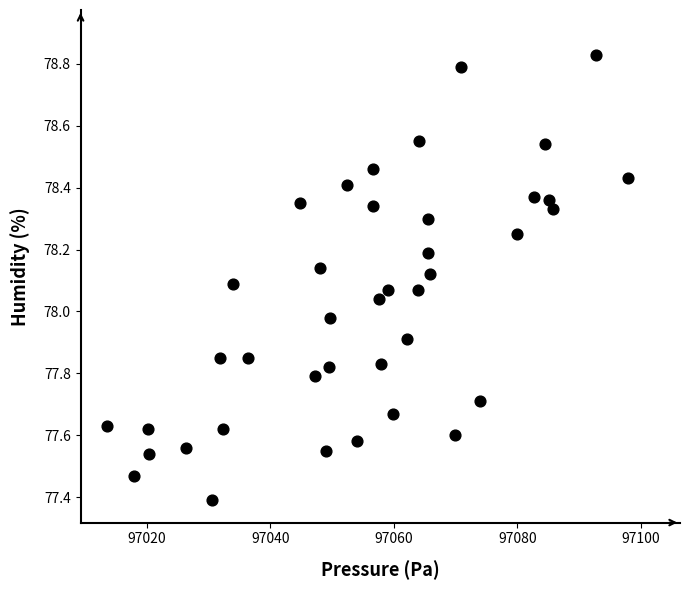

What is the range of X values (max minus min)?

84.4